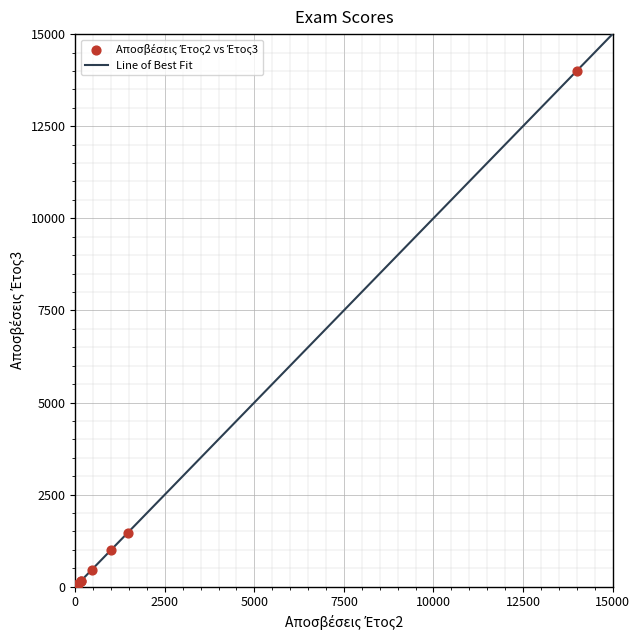

What Y value in the scatter plot is closest to 7000?

1460